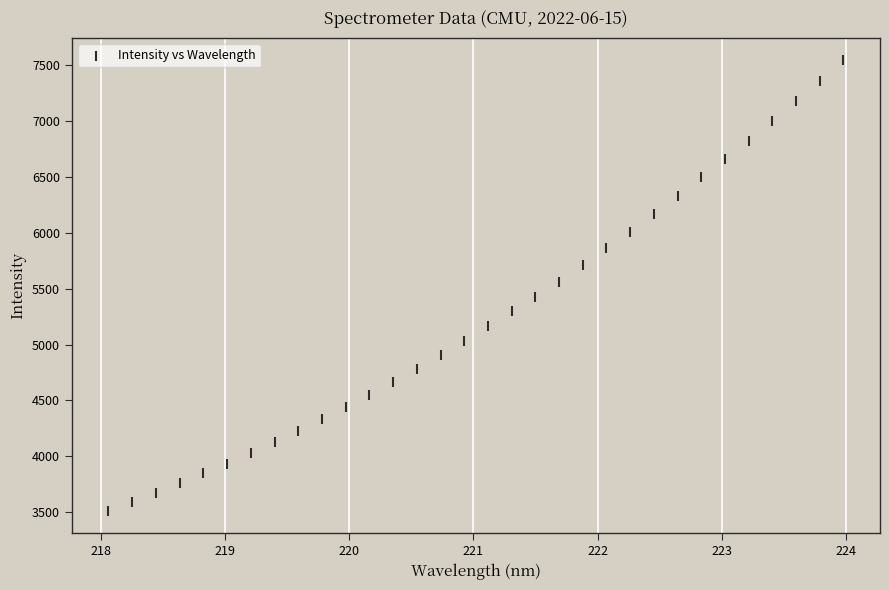

What is the range of X values (max minus min)?

5.9